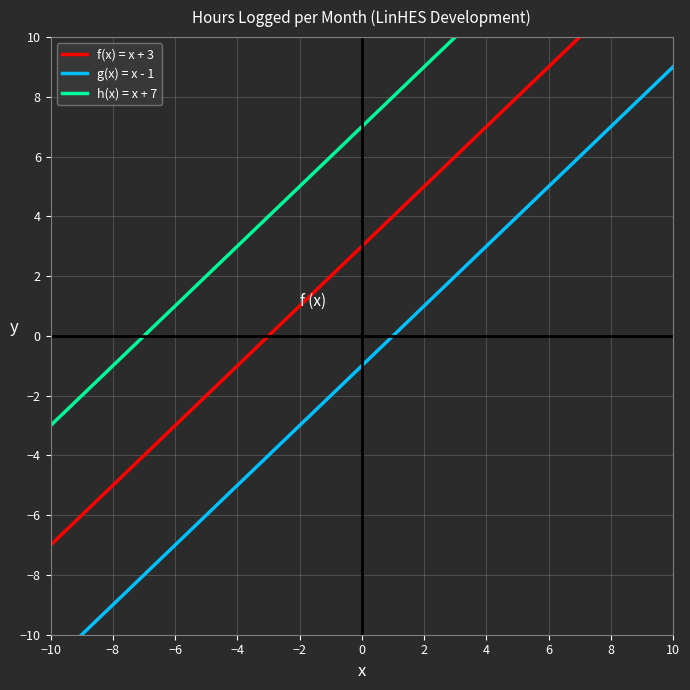

At 4, list the series in order from largest to smallest.

h(x) = x + 7, f(x) = x + 3, g(x) = x - 1